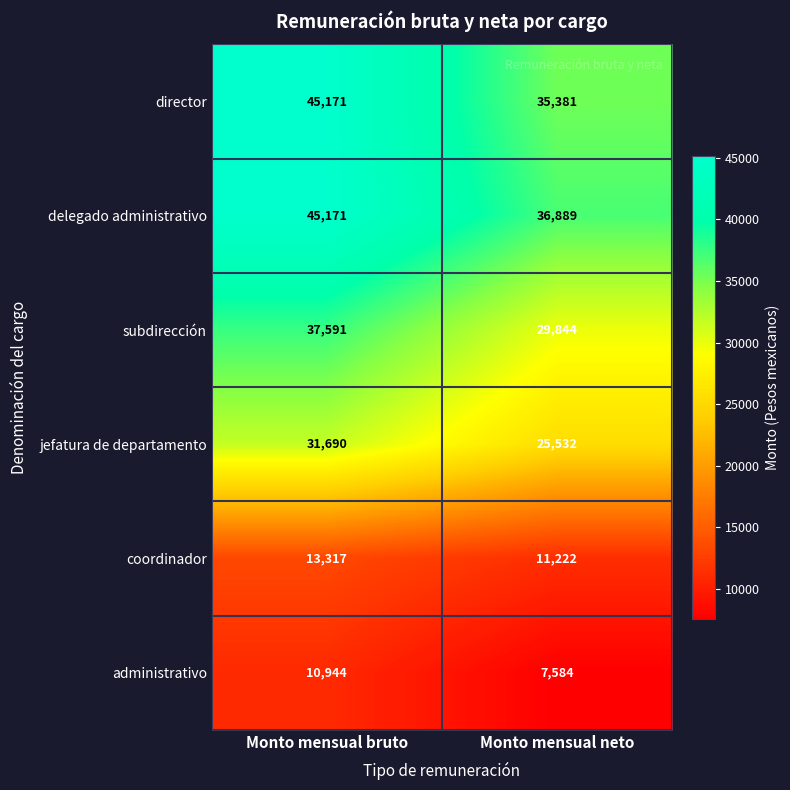

At which label does delegado administrativo reach its minimum?

Monto mensual neto